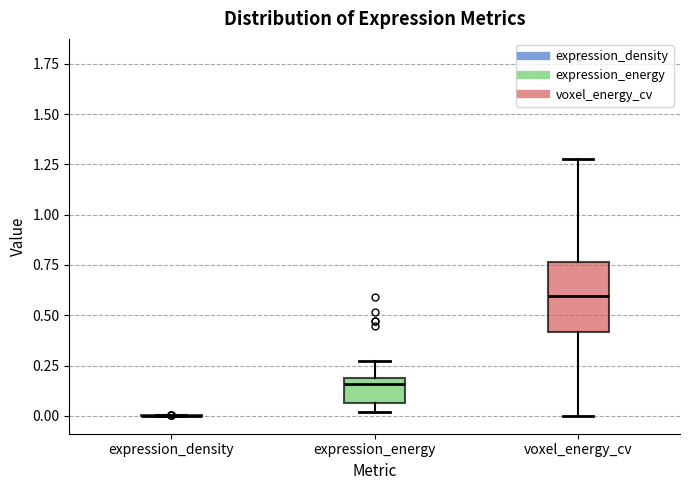

Reading left to right, transcribe this box plot: for each box, give where its median line is, the range the box spans, and where its two whiskers end, as read against the y-axis. The values are not printed on the chart, so give them approximately, as read against the axis.

expression_density: box collapsed to a line at 0.00, whiskers 0.00 to 0.00
expression_energy: median 0.15, box 0.05 to 0.20, whiskers 0.00 to 0.25
voxel_energy_cv: median 0.60, box 0.40 to 0.75, whiskers 0.00 to 1.30